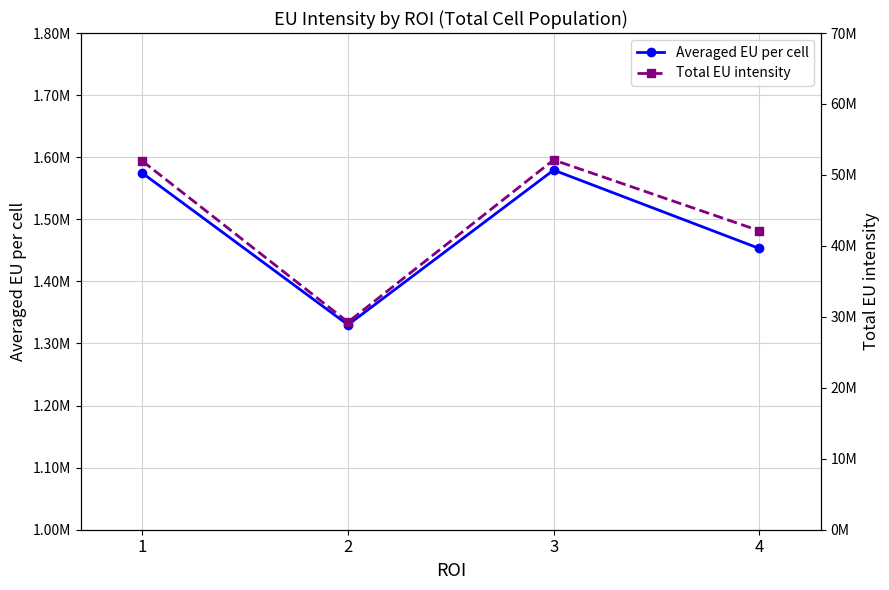

What is the value of the Averaged EU per cell point at the 2nd from the left?

1329997.5